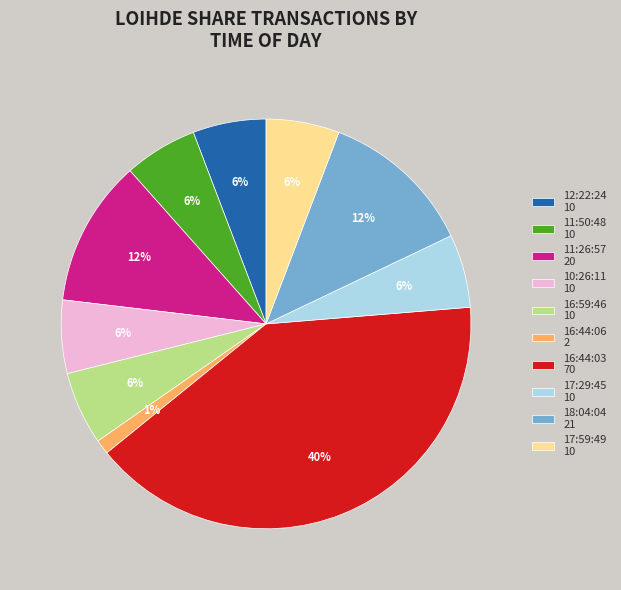

What percentage is the 18:04:04 slice, to the nearest percent?

12%